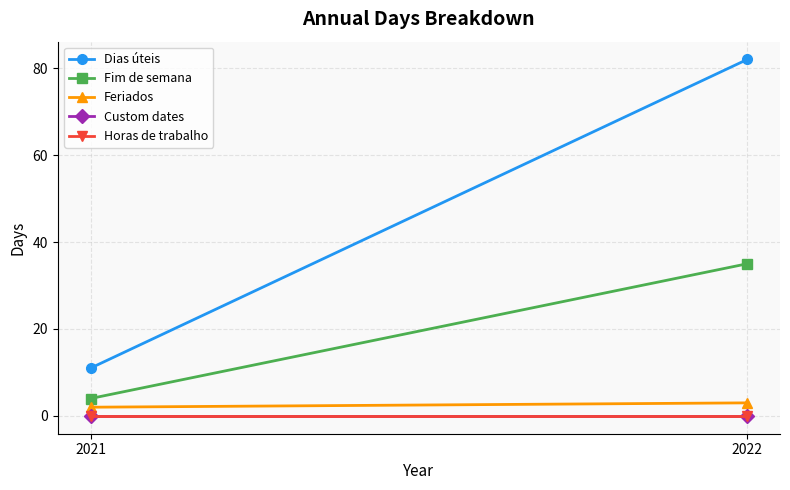

Rank the series by their maximum value, from highest to lowest.

Dias úteis, Fim de semana, Feriados, Custom dates, Horas de trabalho